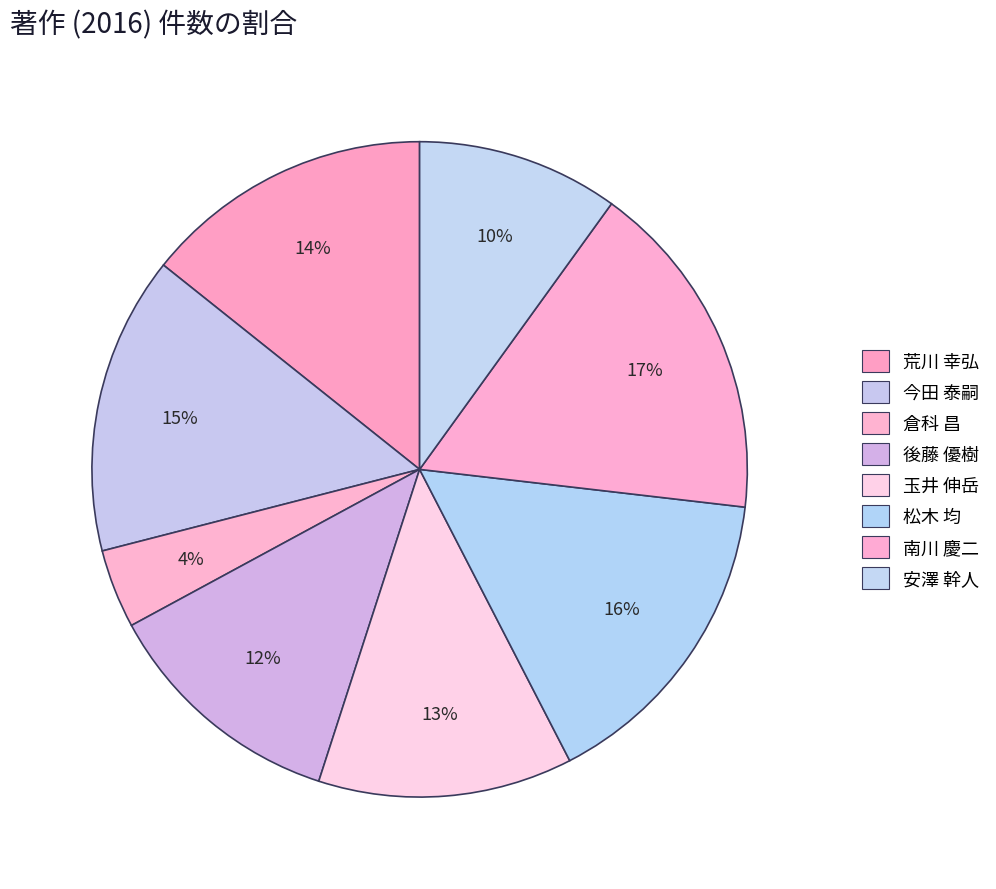

Which has a higher value, 南川 慶二 or 倉科 昌?

南川 慶二